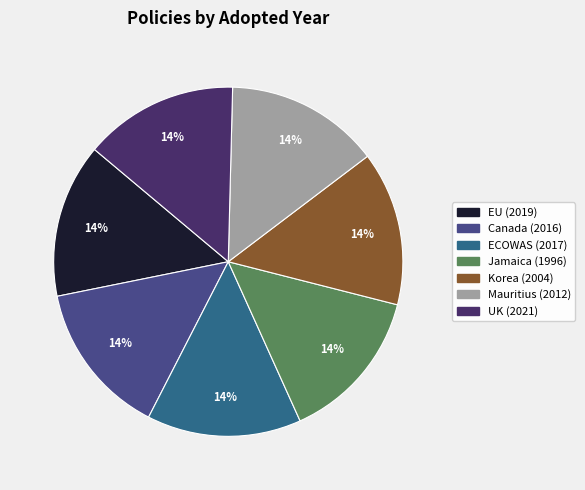

What is the ratio of the value at Jamaica (1996) to the value at Mauritius (2012)?

1.0